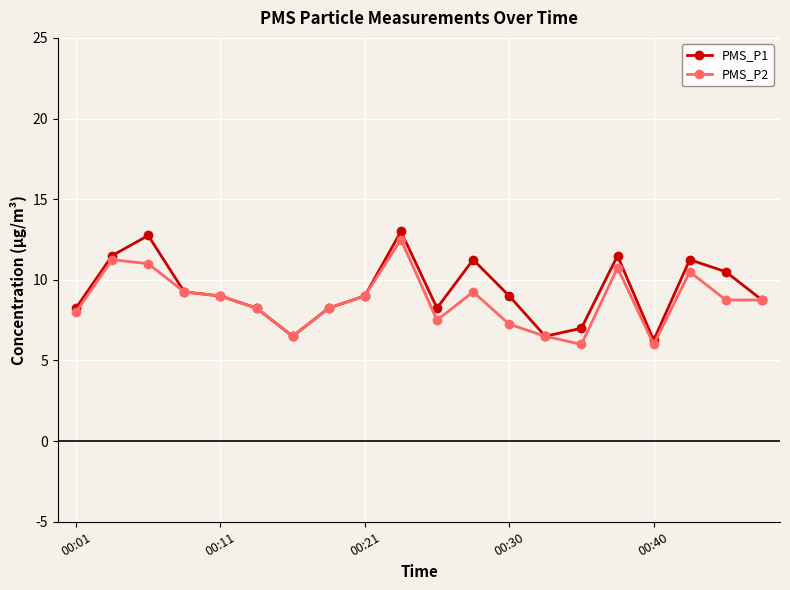

True or false: PMS_P1 has more than 0 points higher than both neighbors.

True